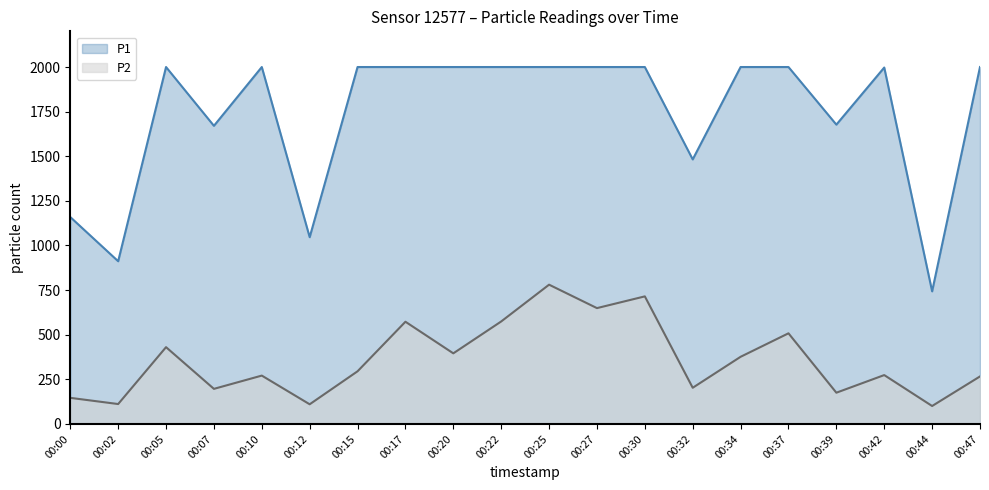

The value of P1 at 00:12 is 560.5. True or false?

False